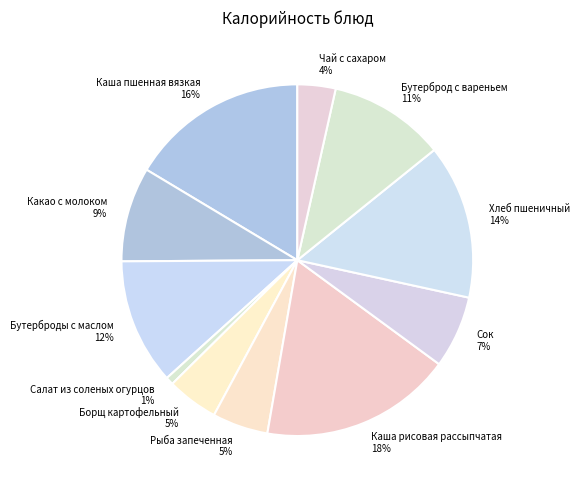

Does any single category account for the majority?

No